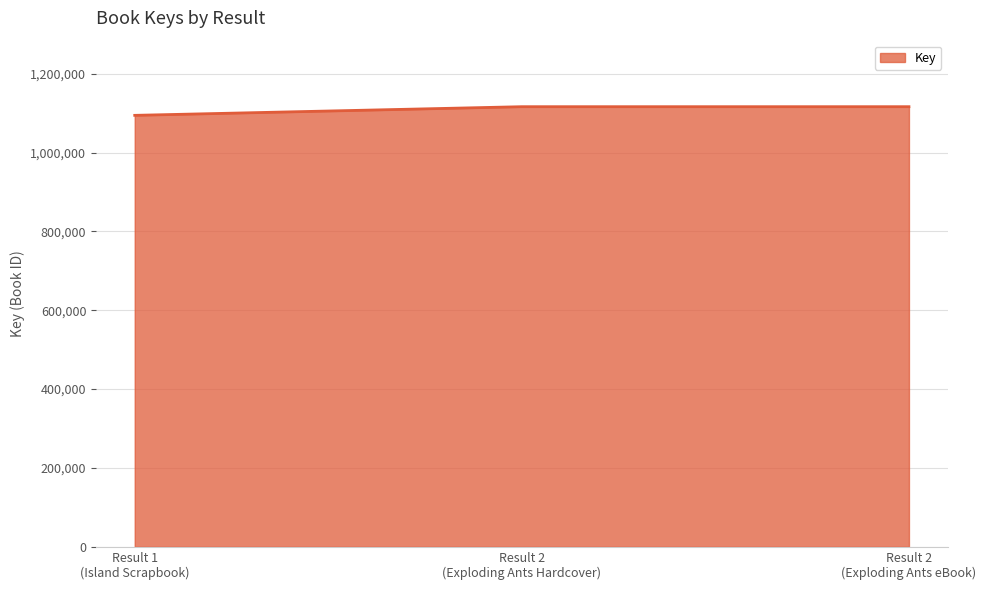

Does the chart display data point markers on the line(s)?

No